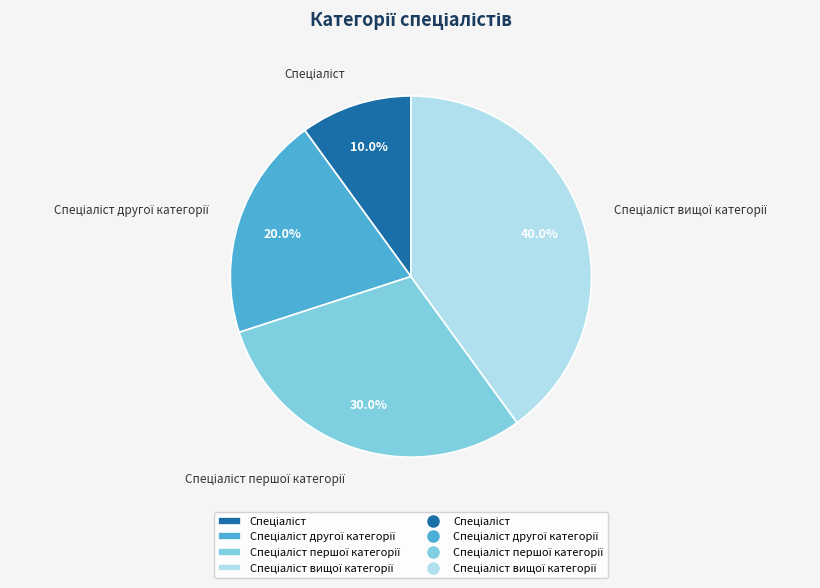

Is there any slice that represents more than half of the pie?

No